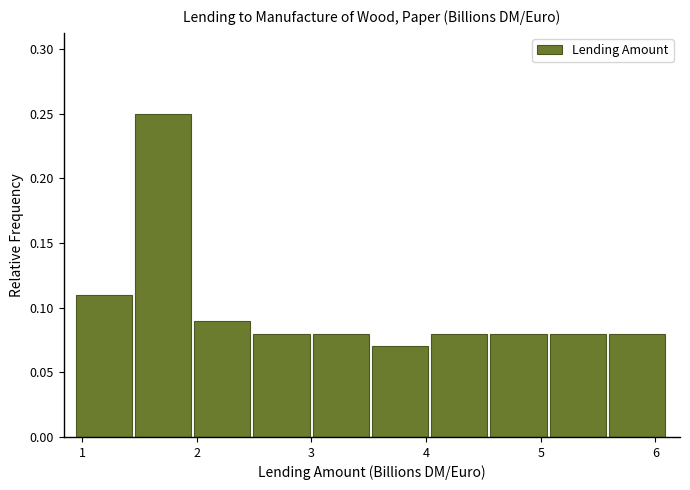

How tall is the bar that spans 0.9 to 1.5 on the x-axis? Neither the bar edges nor the heights are printed on the chart, so give them approximately, as read against the axes.

0.11